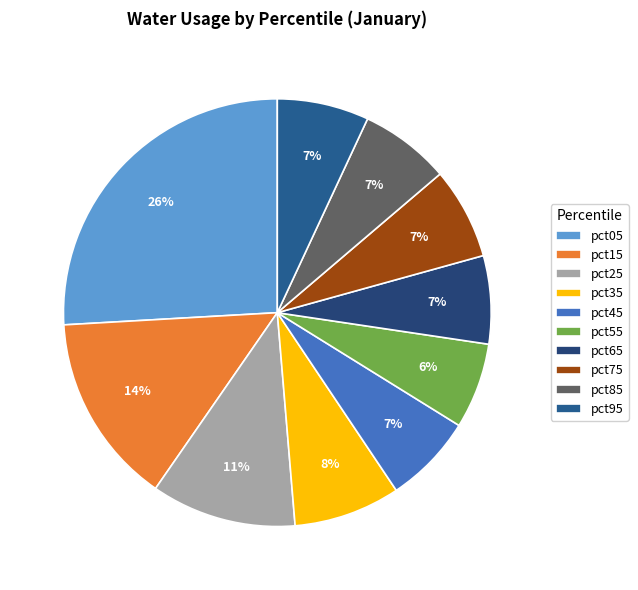

Count the number of slices in the pie.

10